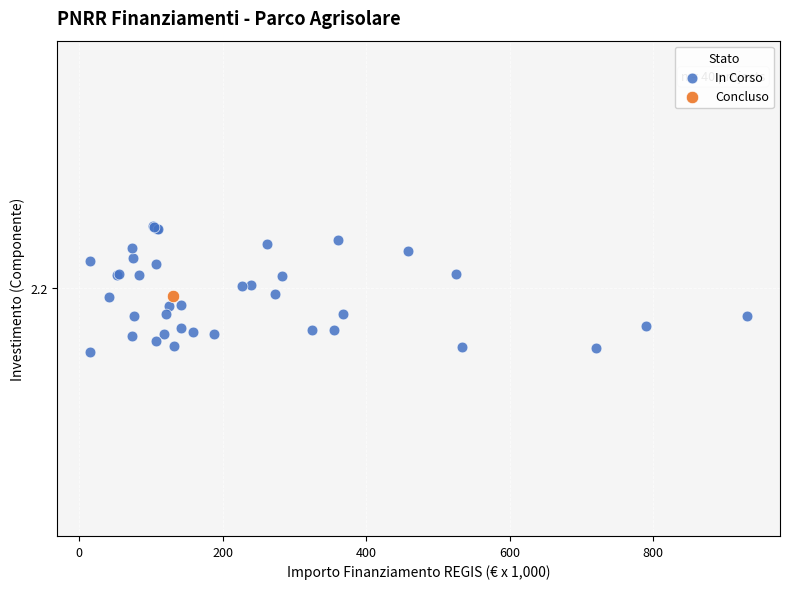

What are all the series names shown in the legend?

In Corso, Concluso